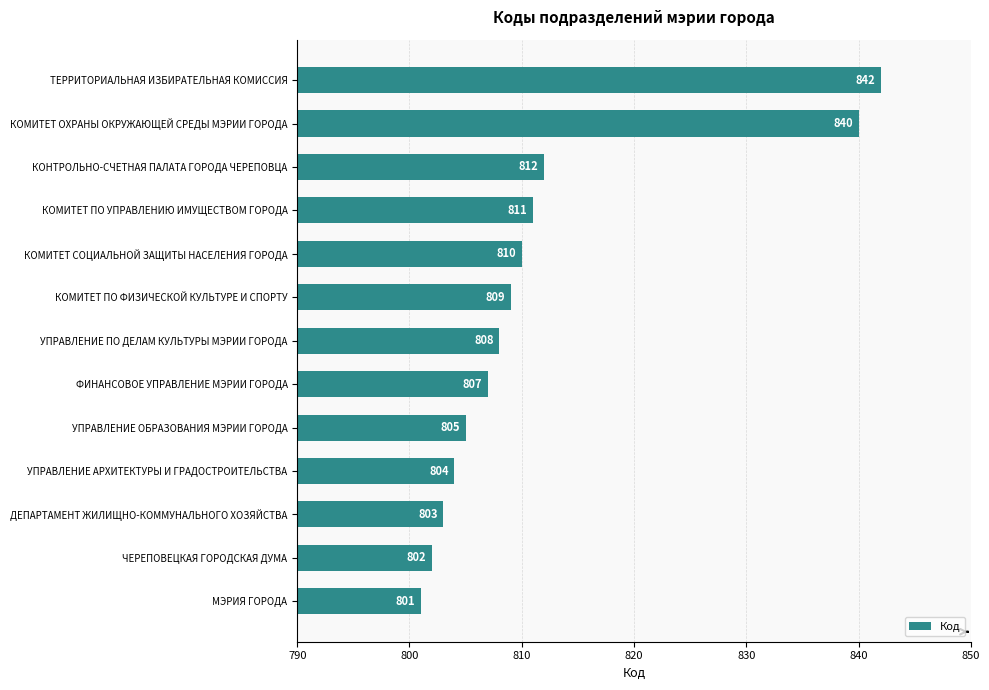

Reading top to bottom, extract all data points from this chart.

842	840	812	811	810	809	808	807	805	804	803	802	801